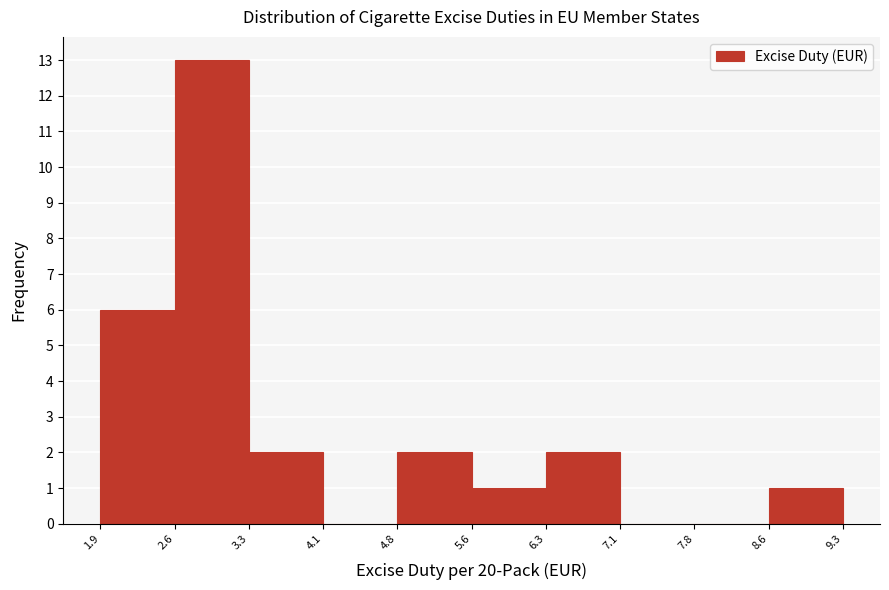

Reading left to right, transcribe this chart: for each bar, give the range it covers on the x-axis and its height. The values are not printed on the chart, so give them approximately, as read against the axis.

1.9 to 2.6: 6
2.6 to 3.3: 13
3.3 to 4.1: 2
4.1 to 4.8: 0
4.8 to 5.6: 2
5.6 to 6.3: 1
6.3 to 7.1: 2
7.1 to 7.8: 0
7.8 to 8.6: 0
8.6 to 9.3: 1